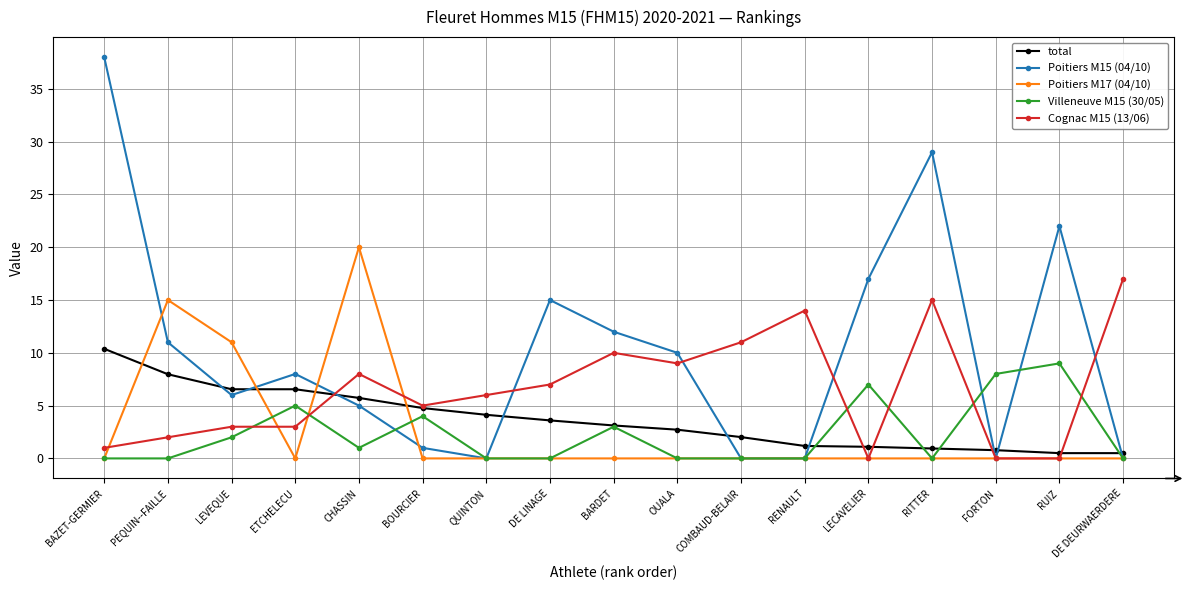

Rank the series at PEQUIN--FAILLE from highest to lowest value.

Poitiers M17 (04/10), Poitiers M15 (04/10), total, Cognac M15 (13/06), Villeneuve M15 (30/05)